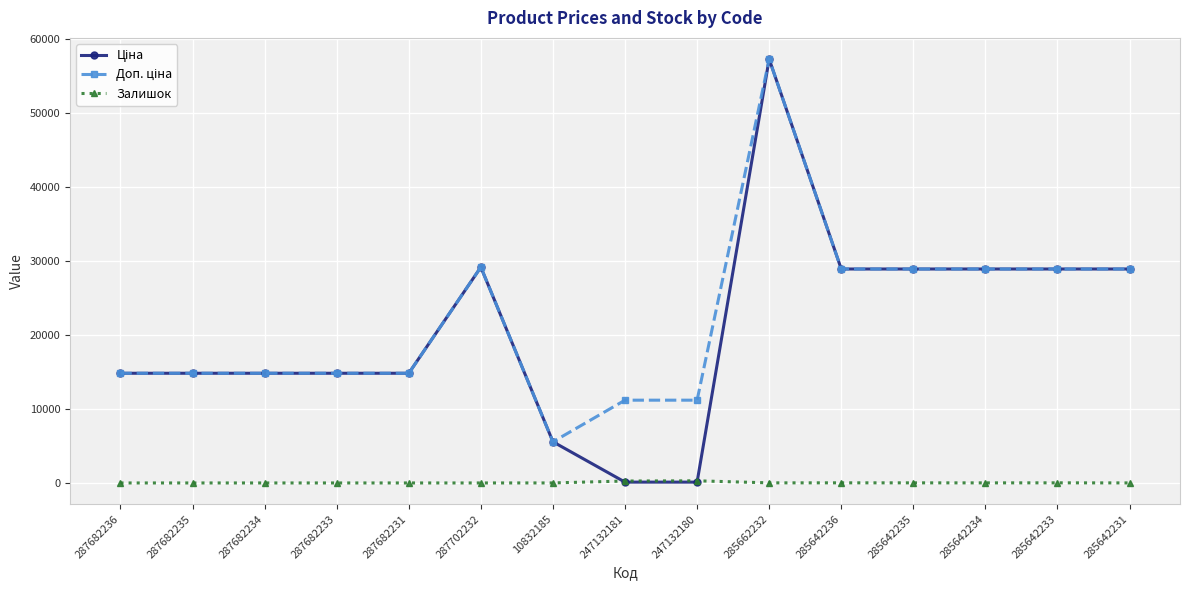

What is the spread (max minus min) of values at 287702232?

29152.3